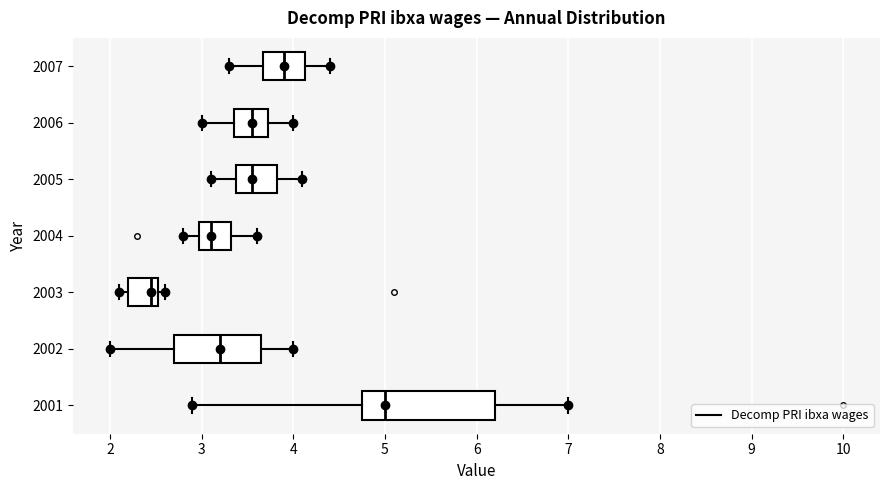

Reading bottom to top, read every box against the x-axis: the position of its median line, the range the box covers, and the ends of its whiskers. The values are not printed on the chart, so give them approximately, as read against the axis.

2001: median 5.0, box 4.8 to 6.2, whiskers 2.9 to 7.0
2002: median 3.2, box 2.7 to 3.7, whiskers 2.0 to 4.0
2003: median 2.5 (just left of the box's right edge), box 2.2 to 2.5, whiskers 2.1 to 2.6
2004: median 3.1, box 3.0 to 3.3, whiskers 2.8 to 3.6
2005: median 3.6, box 3.4 to 3.8, whiskers 3.1 to 4.1
2006: median 3.6, box 3.4 to 3.7, whiskers 3.0 to 4.0
2007: median 3.9, box 3.7 to 4.1, whiskers 3.3 to 4.4